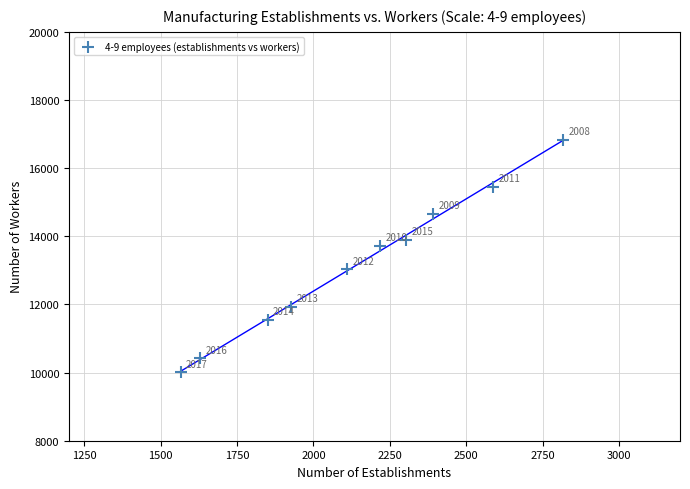

What is the range of X values (max minus min)?

1253